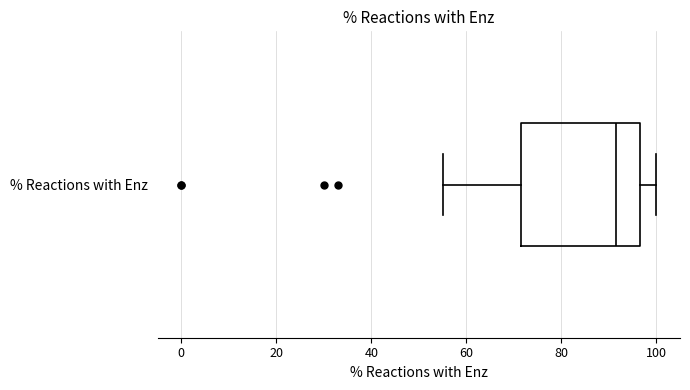

Transcribe this box plot: give where the median line is, the range the box spans, and where the two whiskers end, as read against the x-axis. The values are not printed on the chart, so give them approximately, as read against the axis.

median 92, box 72 to 96, whiskers 56 to 100